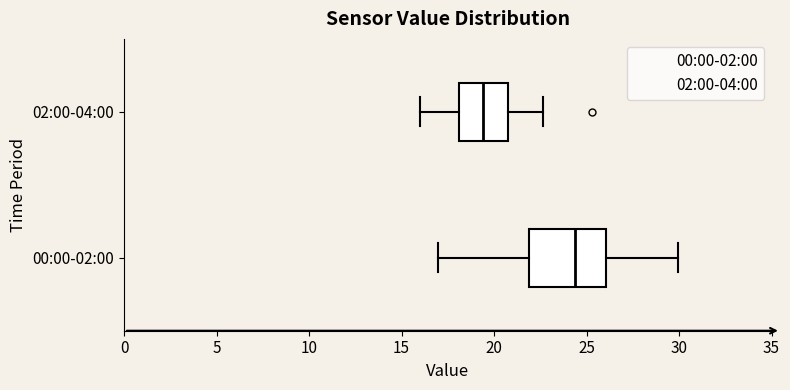

Where is the right edge of the box for 02:00-04:00 on the x-axis? The values are not printed on the chart, so give them approximately, as read against the axis.

21.0